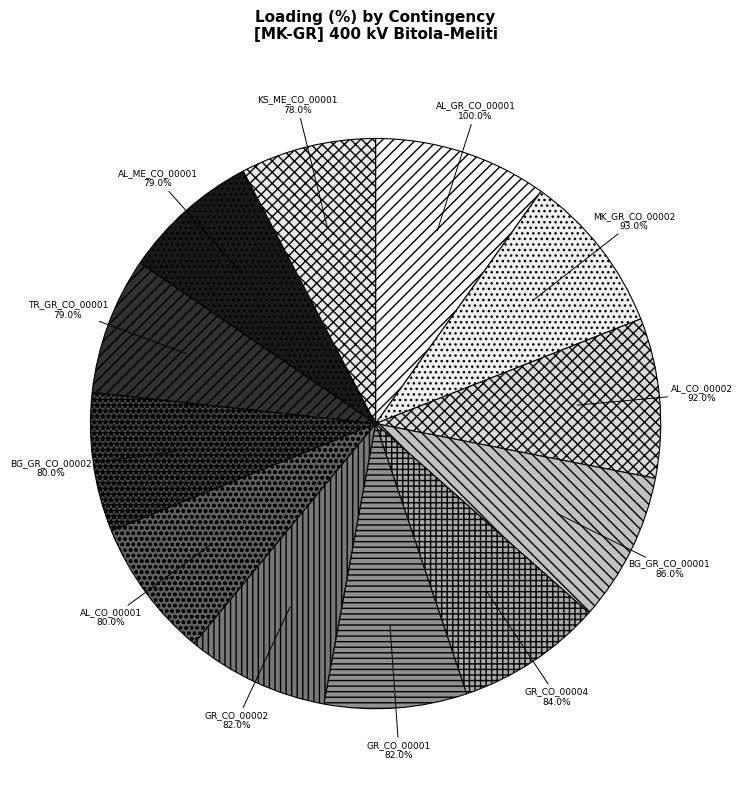

To the nearest percent, what is the average slice percentage?

8%